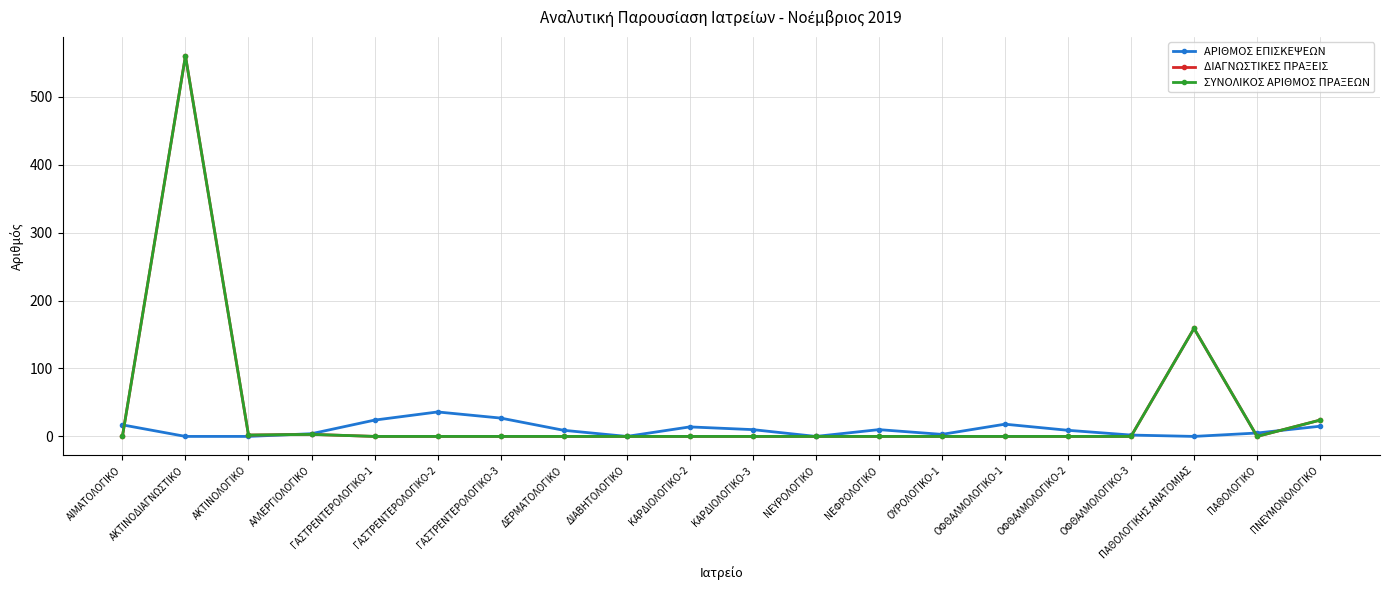

How many times do ΣΥΝΟΛΙΚΟΣ ΑΡΙΘΜΟΣ ΠΡΑΞΕΩΝ and ΑΡΙΘΜΟΣ ΕΠΙΣΚΕΨΕΩΝ cross each other?

5